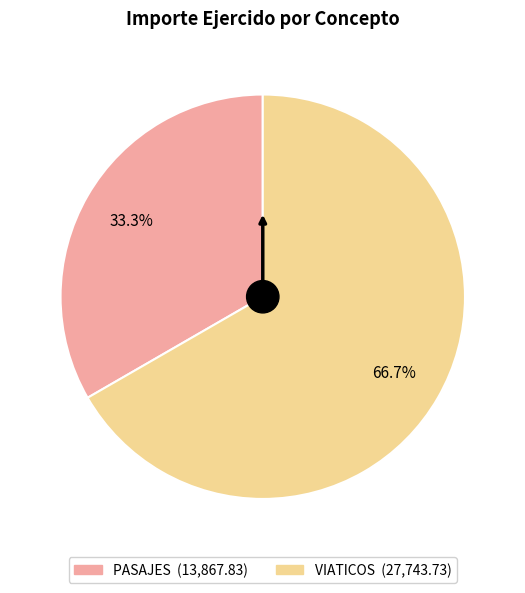

What is the largest slice in the pie chart?

VIATICOS